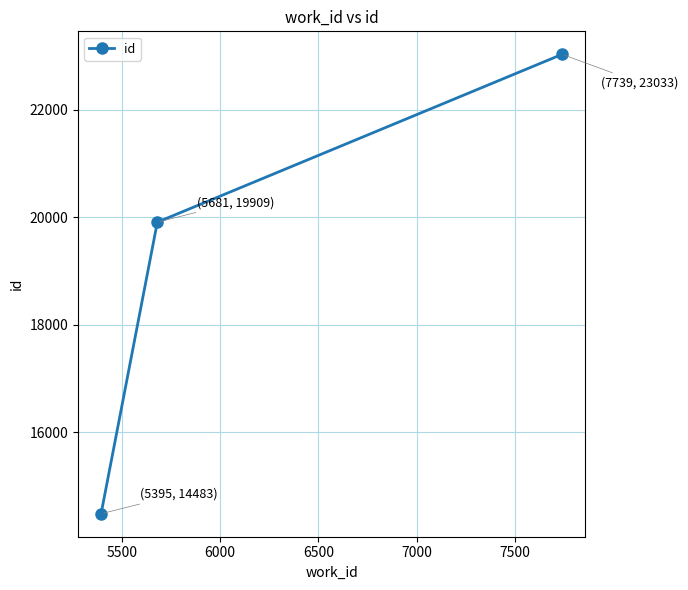

What is the smallest value displayed?

14483